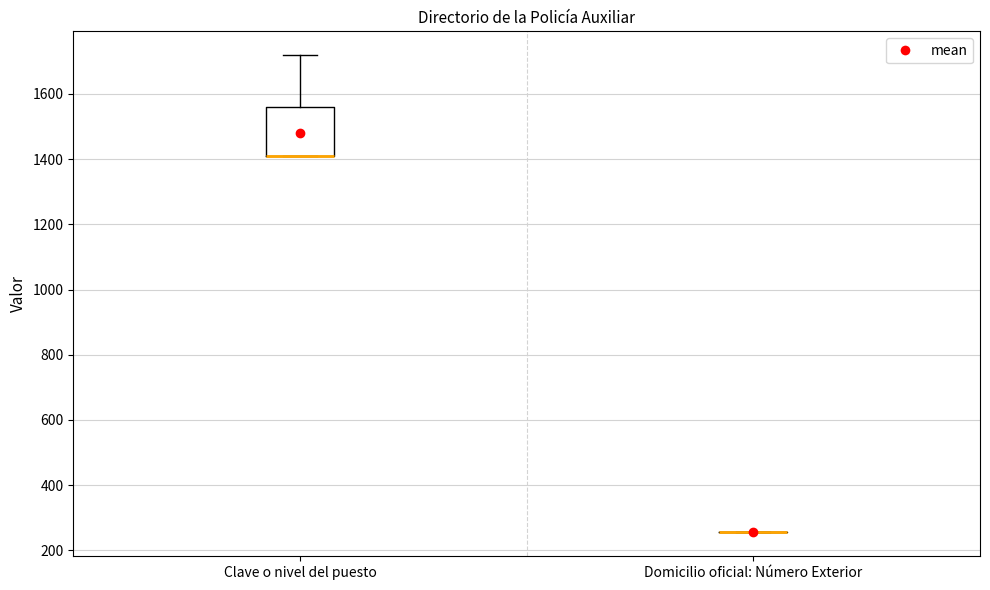

Reading left to right, transcribe this box plot: for each box, give where its median line is, the range the box spans, and where its two whiskers end, as read against the y-axis. The values are not printed on the chart, so give them approximately, as read against the axis.

Clave o nivel del puesto: median 1420 (drawn on the box's lower edge), box 1420 to 1560, whiskers 1420 to 1720
Domicilio oficial: Número Exterior: box collapsed to a line at 260, whiskers 260 to 260